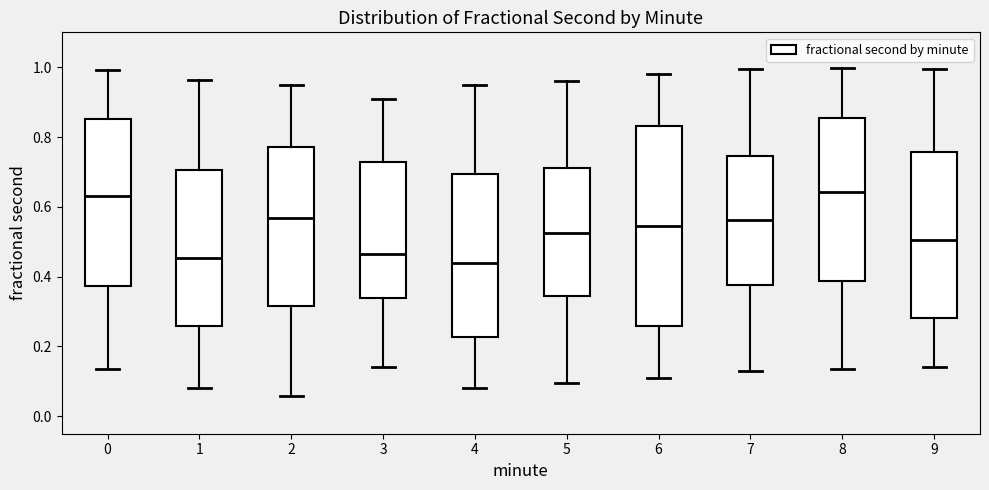

Reading left to right, read every box against the y-axis: the position of its median line, the range the box covers, and the ends of its whiskers. The values are not printed on the chart, so give them approximately, as read against the axis.

0: median 0.64, box 0.38 to 0.86, whiskers 0.14 to 1.00
1: median 0.46, box 0.26 to 0.70, whiskers 0.08 to 0.96
2: median 0.56, box 0.32 to 0.78, whiskers 0.06 to 0.94
3: median 0.46, box 0.34 to 0.72, whiskers 0.14 to 0.92
4: median 0.44, box 0.22 to 0.70, whiskers 0.08 to 0.96
5: median 0.52, box 0.34 to 0.72, whiskers 0.10 to 0.96
6: median 0.54, box 0.26 to 0.84, whiskers 0.12 to 0.98
7: median 0.56, box 0.38 to 0.74, whiskers 0.14 to 1.00
8: median 0.64, box 0.38 to 0.86, whiskers 0.14 to 1.00
9: median 0.50, box 0.28 to 0.76, whiskers 0.14 to 1.00